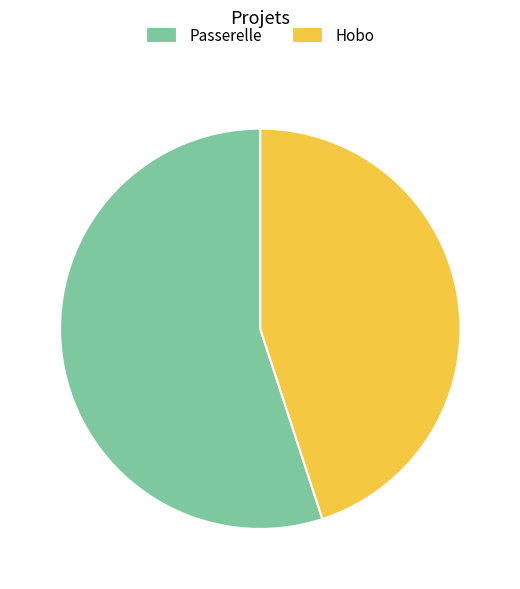

How many slices are in this pie chart?

2